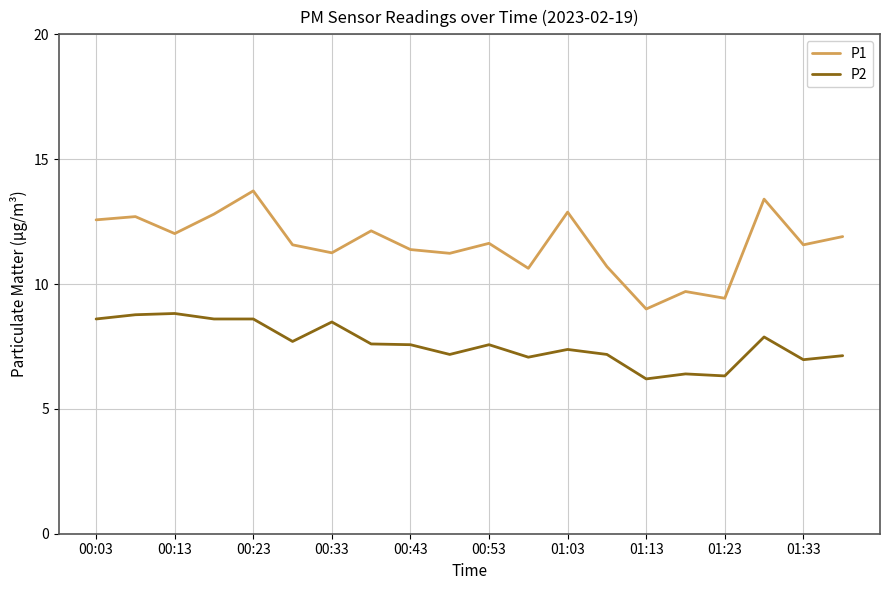

Rank the series by their average value, from highest to lowest.

P1, P2